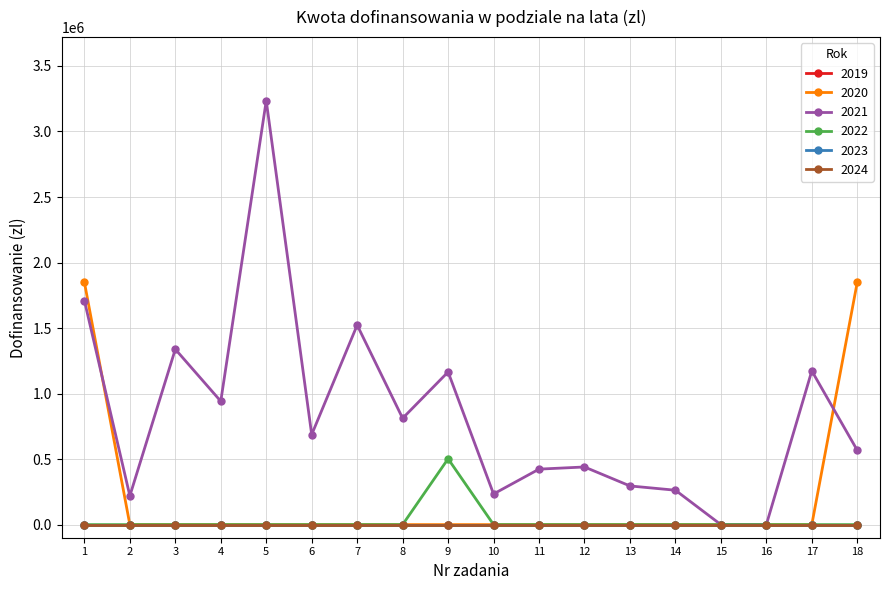

What is the difference between the highest and lowest values at 10?

233885.5